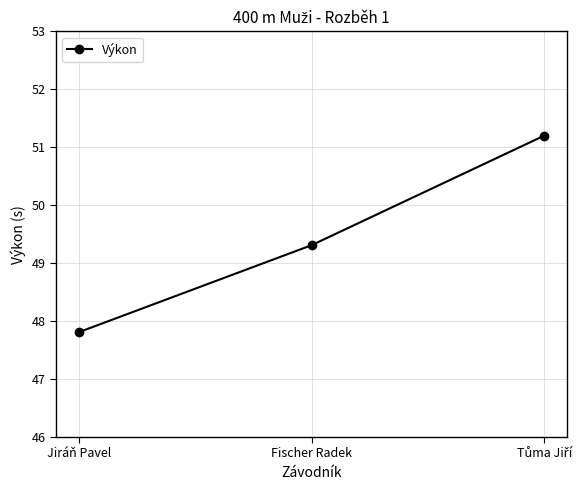

Reading left to right, extract all data points from this chart.

47.8	49.3	51.2